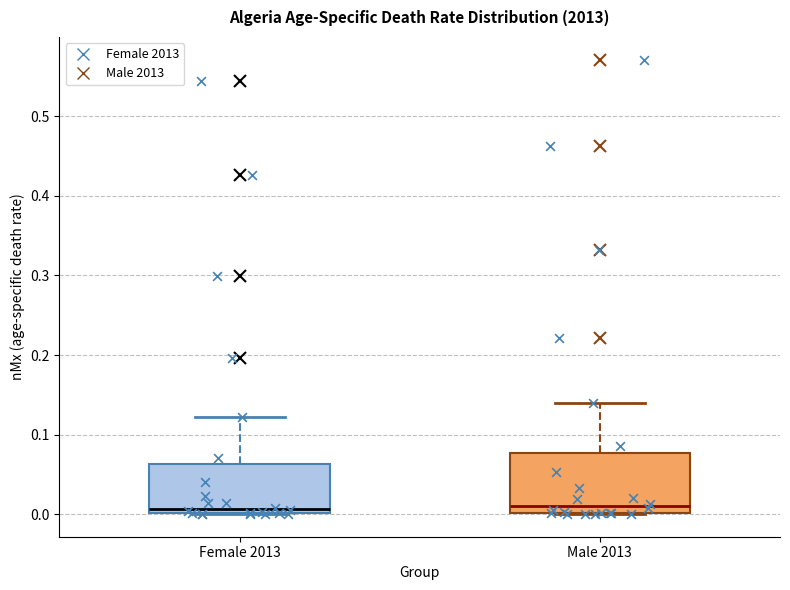

Reading left to right, transcribe this box plot: for each box, give where its median line is, the range the box spans, and where its two whiskers end, as read against the y-axis. The values are not printed on the chart, so give them approximately, as read against the axis.

Female 2013: median 0.01, box 0.00 to 0.06, whiskers 0.00 to 0.12
Male 2013: median 0.01, box 0.00 to 0.08, whiskers 0.00 to 0.14